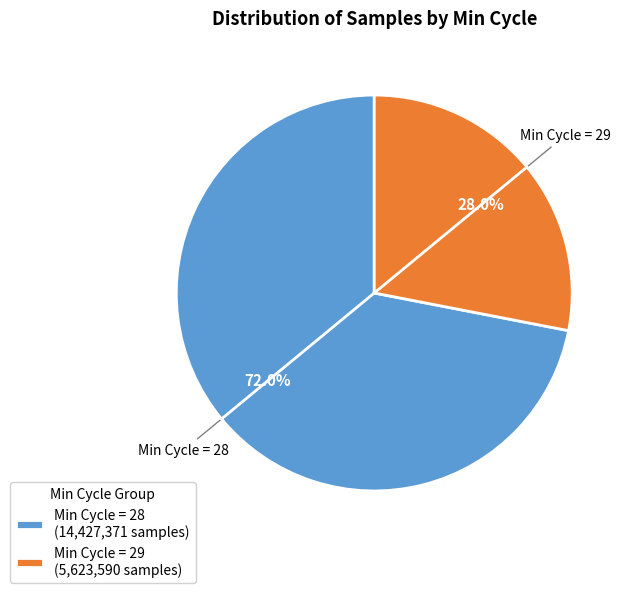

Rank the categories by value from lowest to highest.

Min Cycle = 29 (5,623,590 samples), Min Cycle = 28 (14,427,371 samples)